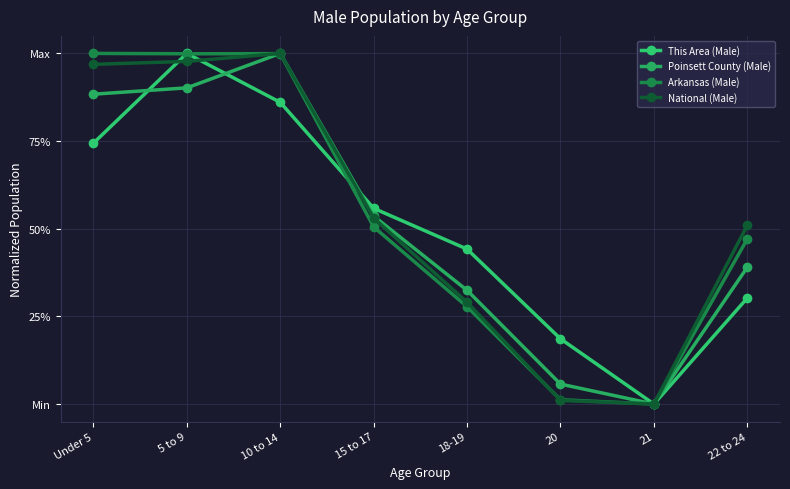

Does the chart have visible grid lines?

Yes